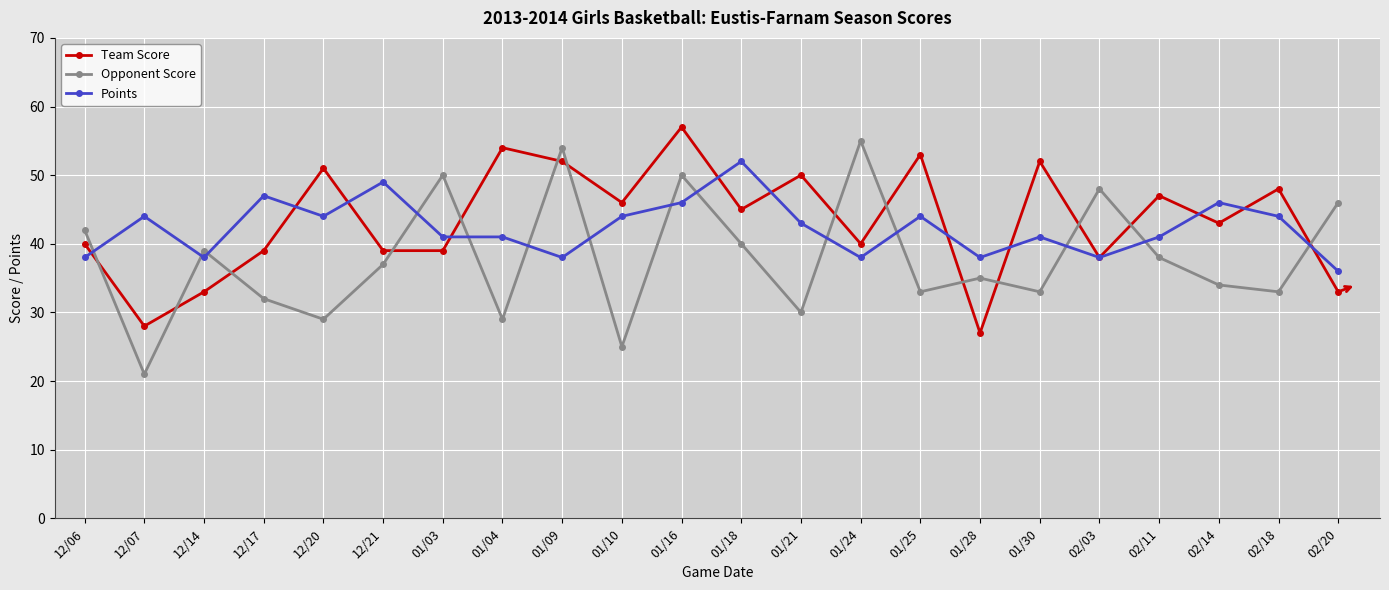

Is this an area chart (filled region under the line)?

No